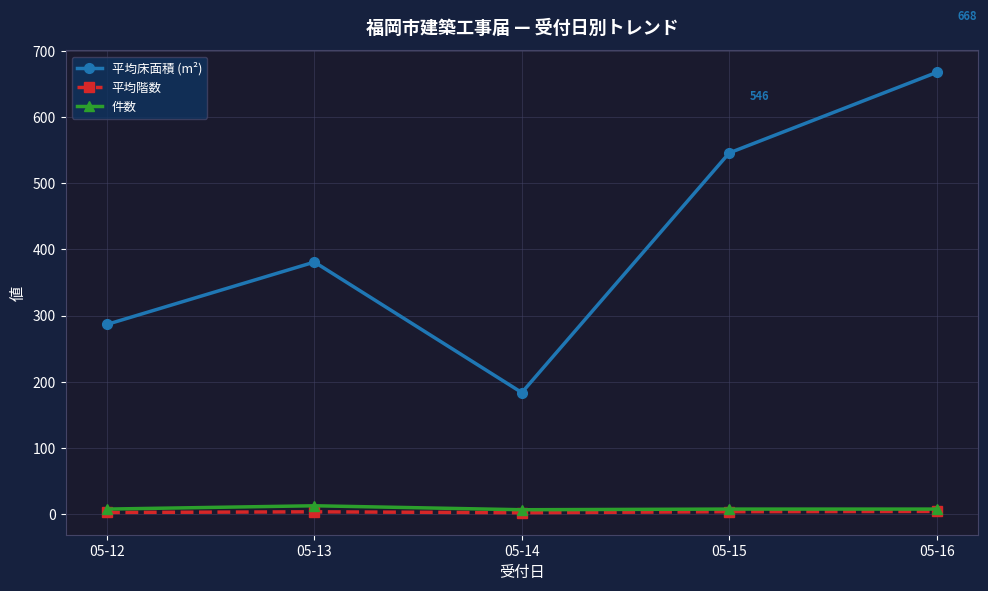

How many values in the 平均床面積 (m²) series are below 380?

2